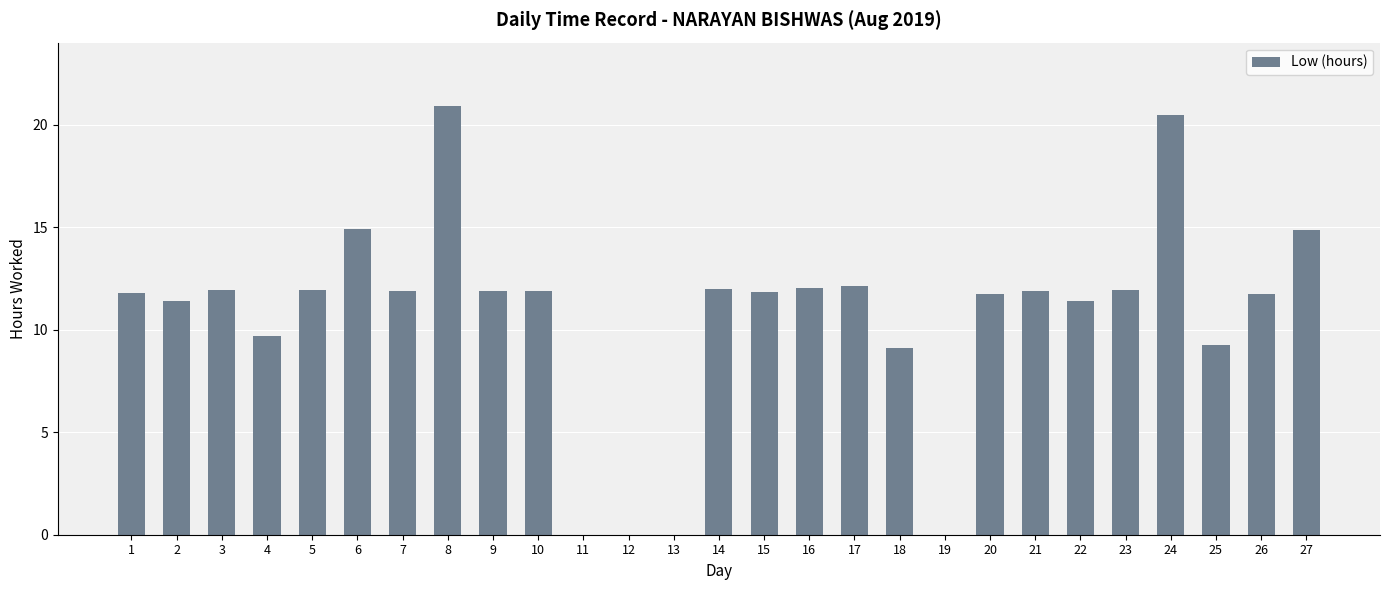

What is the change in value from 8 to 14?

-8.9